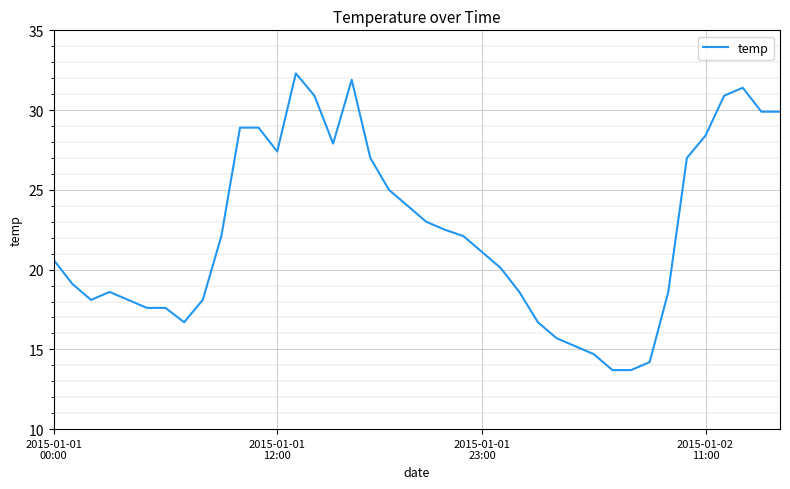

What is the difference between the maximum and minimum values?

18.6